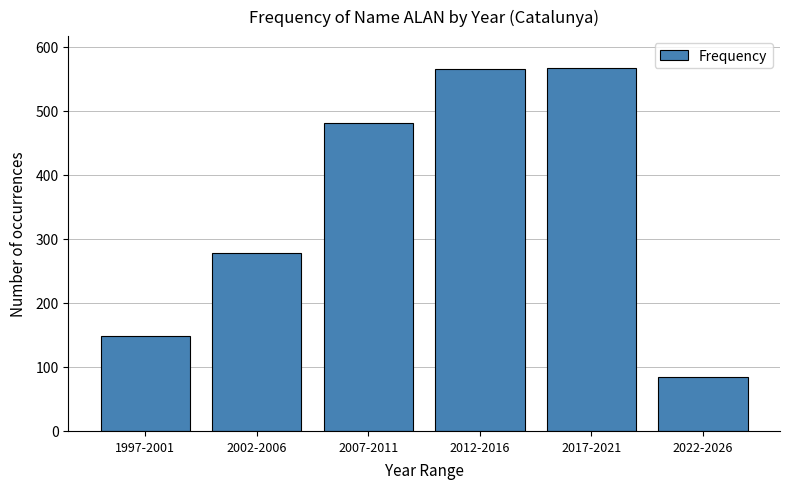

What is the ratio of the value at 2017-2021 to the value at 2012-2016?

1.0